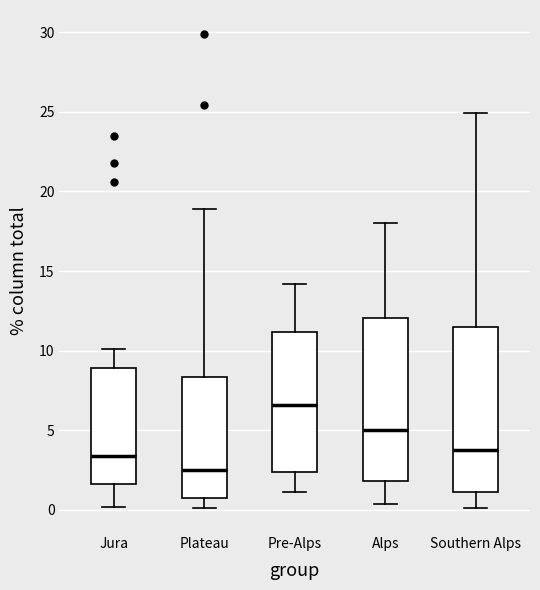

Which box's median line is the highest?

Pre-Alps